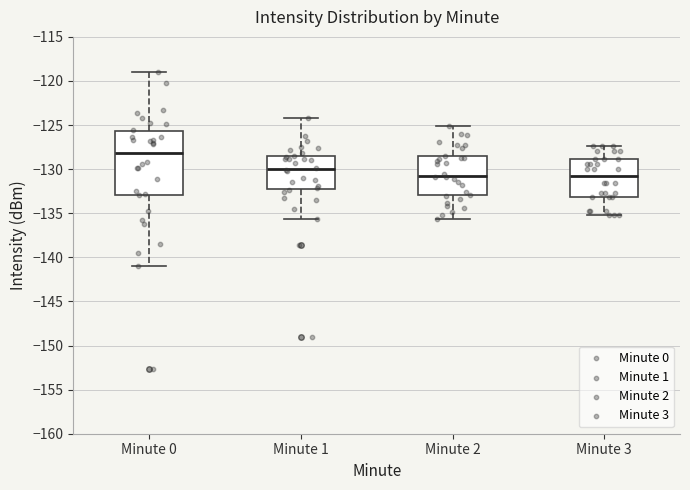

Which box is the tallest, from its lower edge to its upper edge?

Minute 0